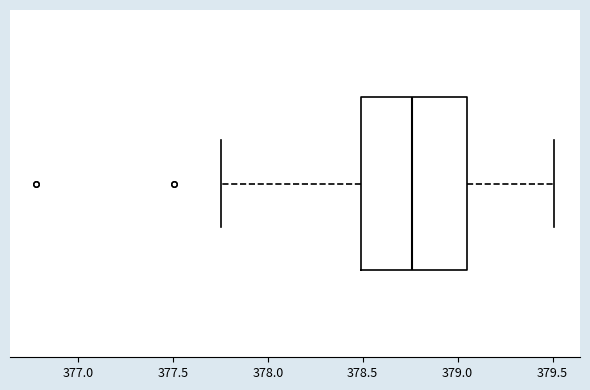

Read this box plot against the x-axis: the position of the median line, the range covered by the box, and the ends of both whiskers. The values are not printed on the chart, so give them approximately, as read against the axis.

median 378.75, box 378.50 to 379.05, whiskers 377.75 to 379.50